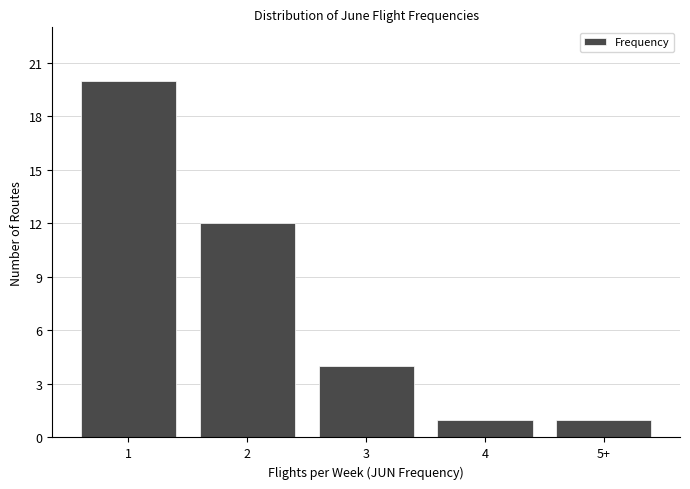

Reading right to left, extract all data points from this chart.

5+=1	4=1	3=4	2=12	1=20